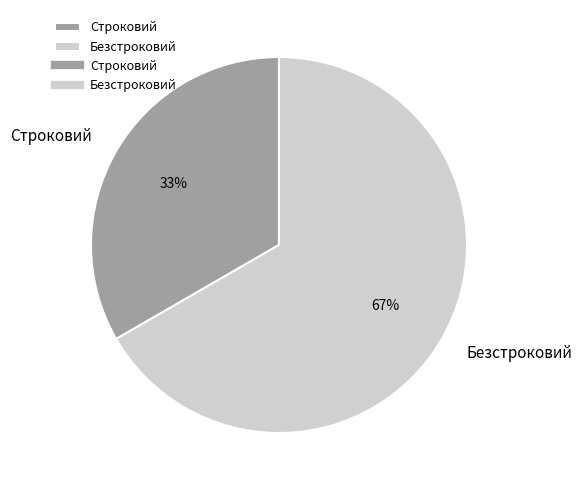

True or false: Строковий accounts for 33% of the total.

True